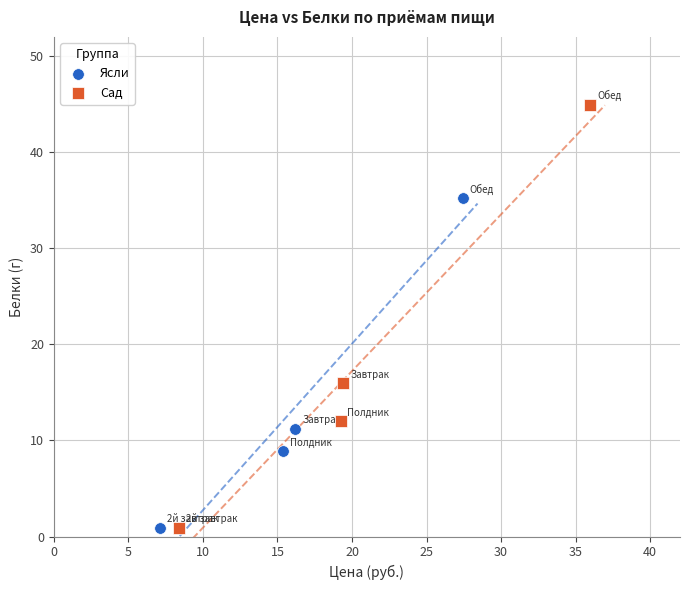

Which series reaches the maximum Y coordinate?

Сад